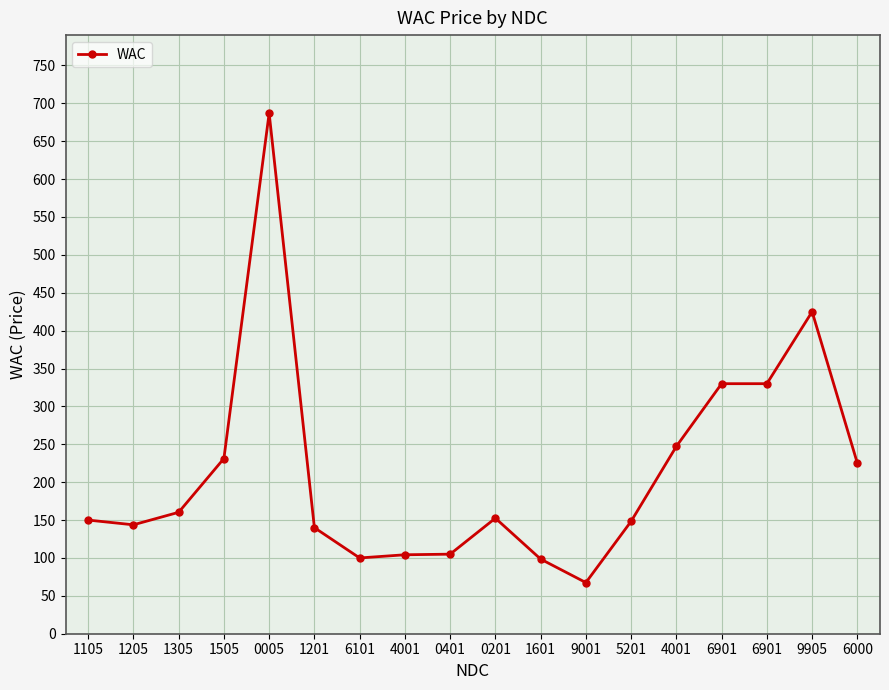

What is the ratio of the value at 0401 to the value at 1105?

0.7